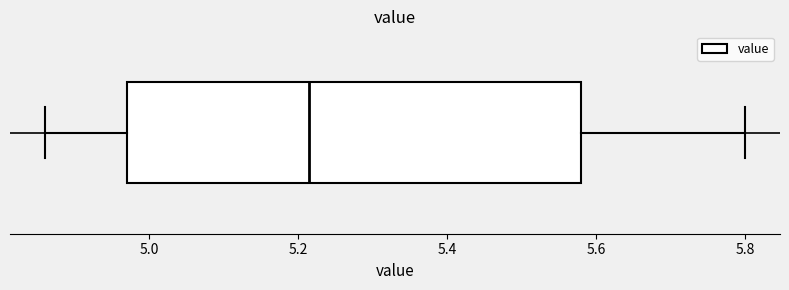

Transcribe this box plot: give where the median line is, the range the box spans, and where the two whiskers end, as read against the x-axis. The values are not printed on the chart, so give them approximately, as read against the axis.

median 5.22, box 4.98 to 5.58, whiskers 4.86 to 5.80